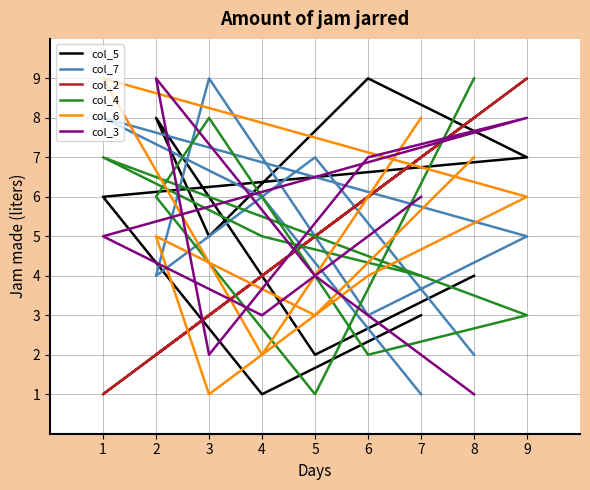

Rank the series by their maximum value, from highest to lowest.

col_5, col_7, col_2, col_4, col_6, col_3